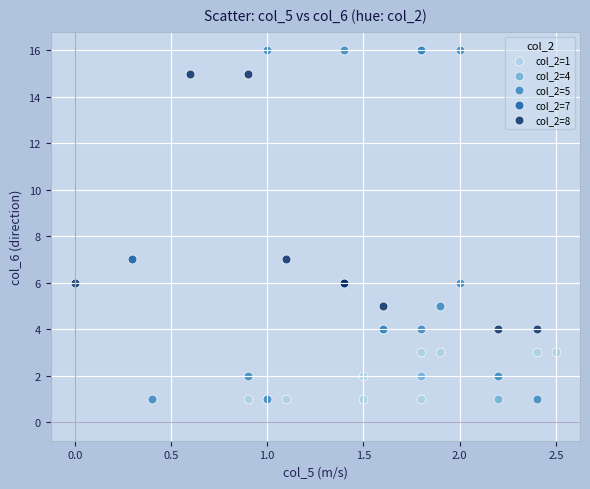

What are all the series names shown in the legend?

col_2=1, col_2=4, col_2=5, col_2=7, col_2=8